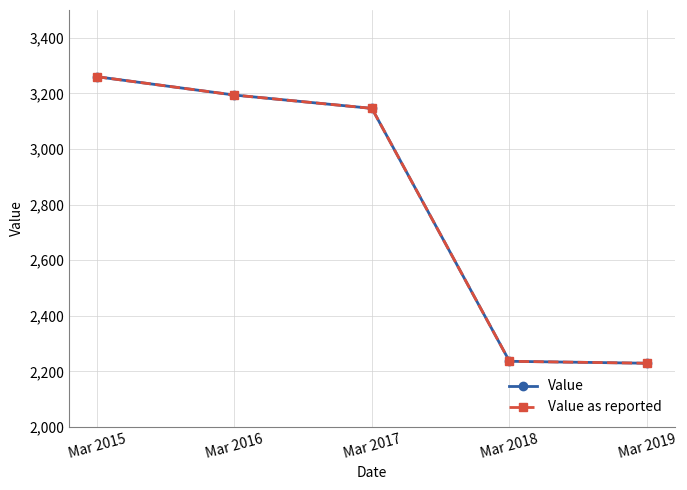

True or false: Value and Value as reported intersect in this chart.

False